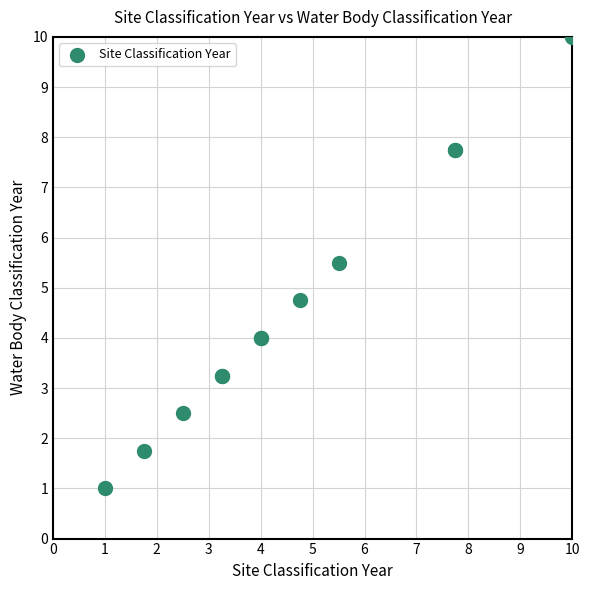

What Y value in the scatter plot is closest to 5?

4.8